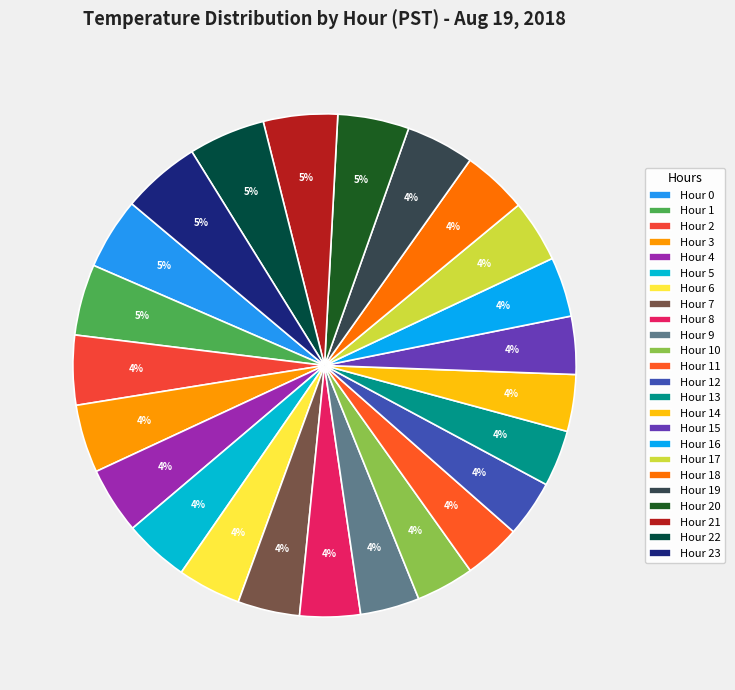

Which category has the biggest portion of the pie?

Hour 23